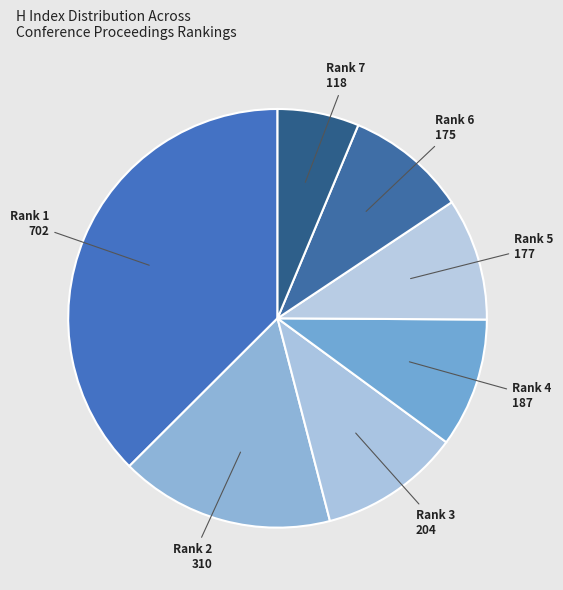

Count the number of slices in the pie.

7